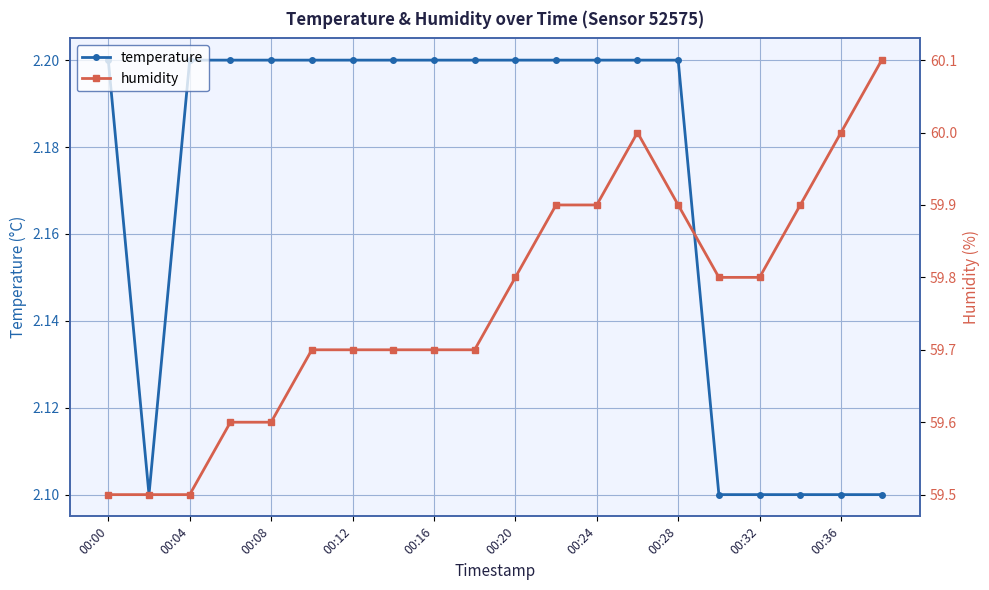

How many lines are shown in the chart?

2